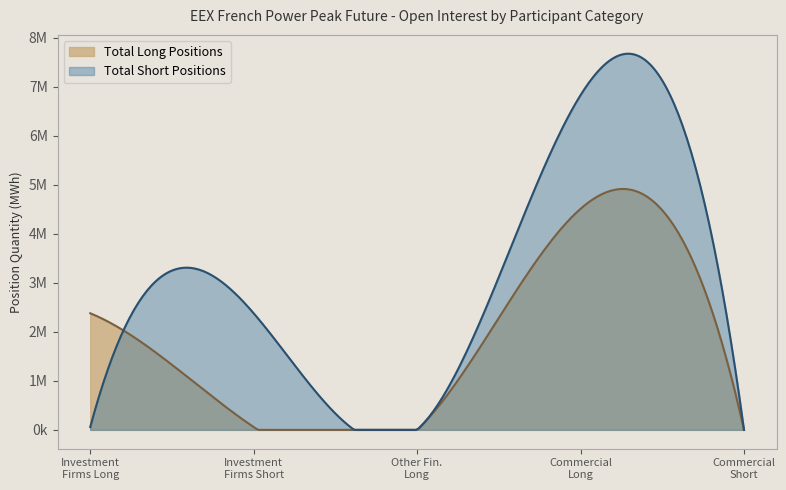

At how many categories does at least one series exceed 3584039?

1